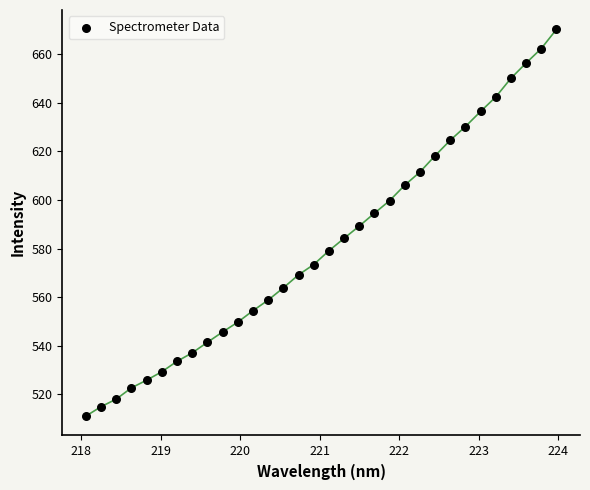

What is the range of Y values (max minus min)?

159.3